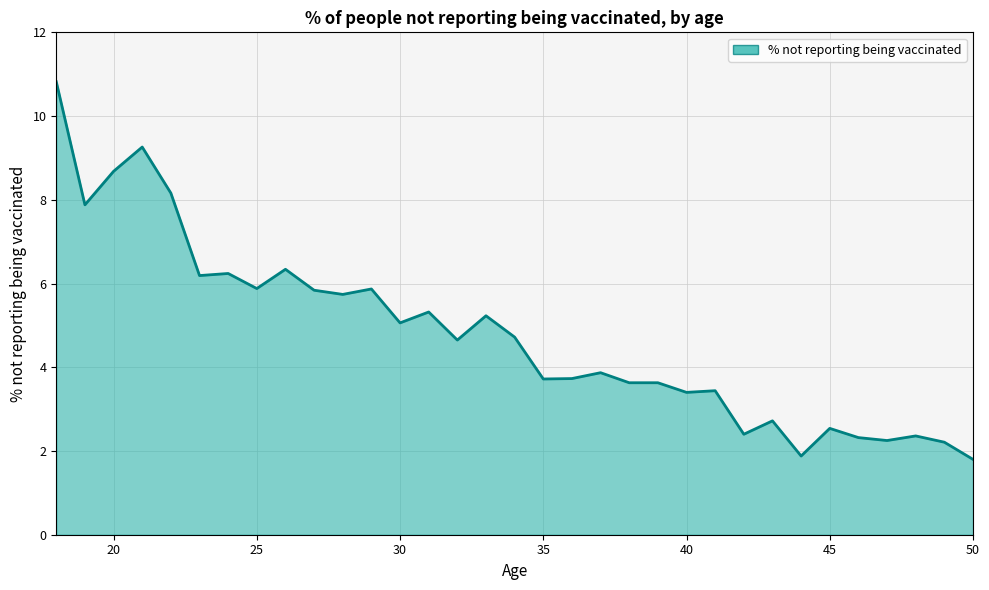

What is the difference between the maximum and minimum values?

9.0